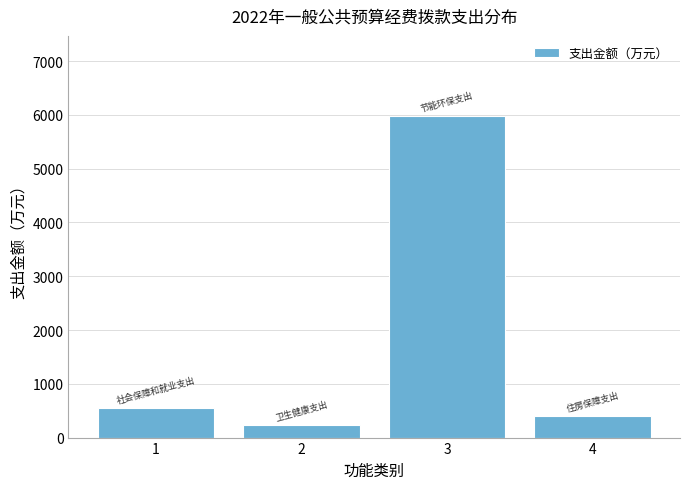

Reading right to left, extract all data points from this chart.

399.9	5975.1	233.3	556.6